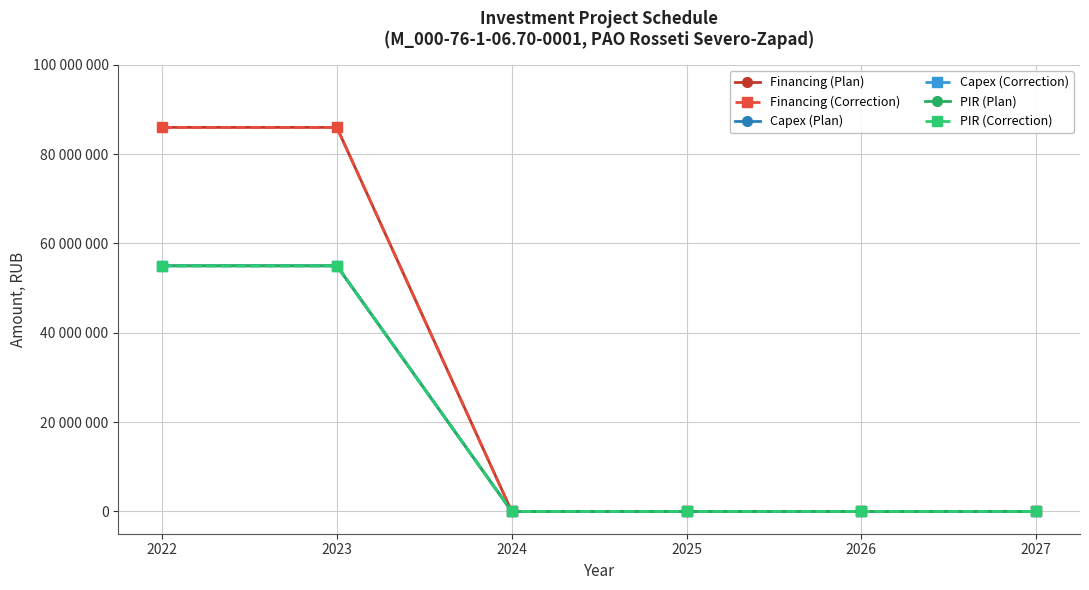

What is the difference between the second highest and second lowest values in the Capex (Plan) series?

55000000